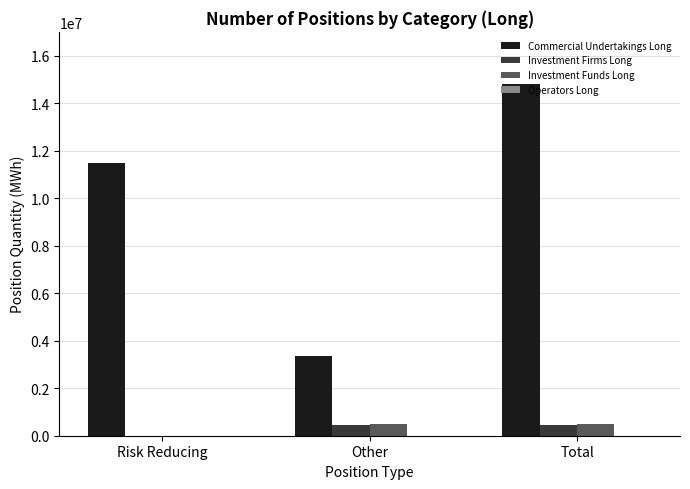

How many groups of bars are there?

3